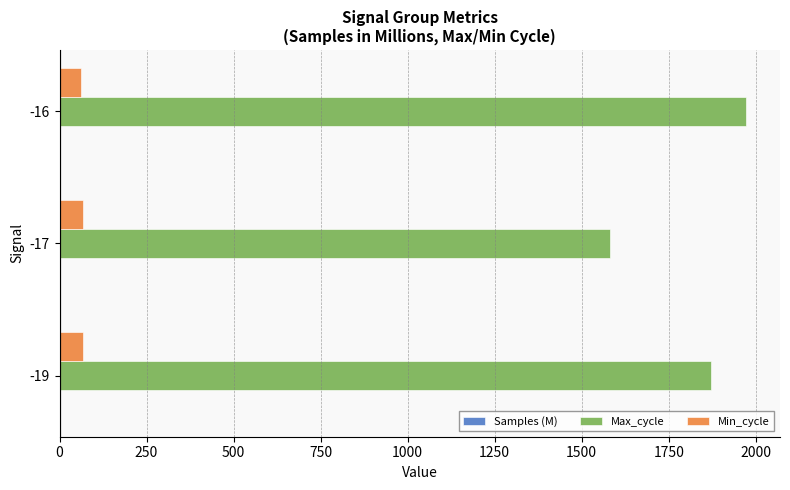

What is the greatest value displayed?

1971.0